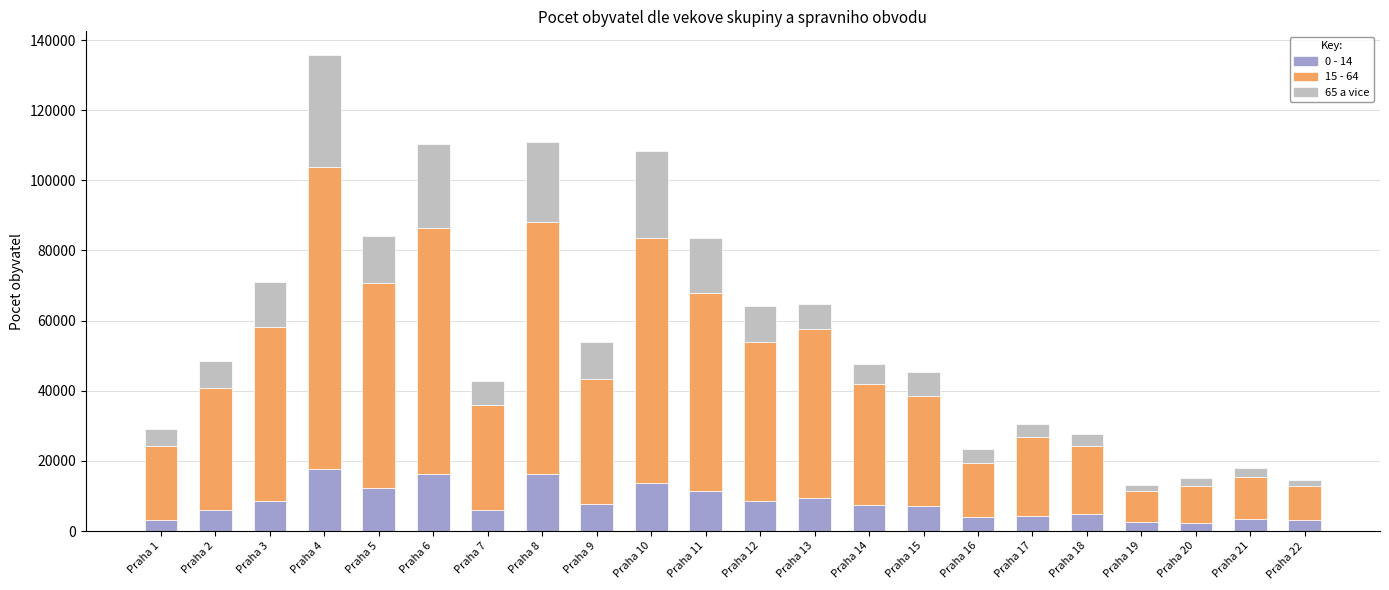

What is the maximum value for 0 - 14?

17719